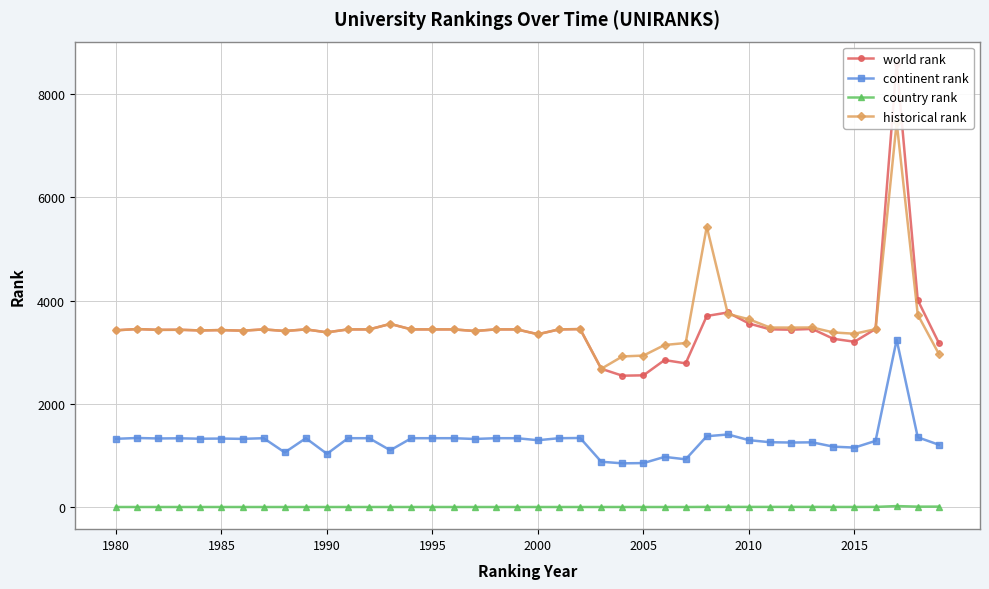

How many data points does each series have?

40